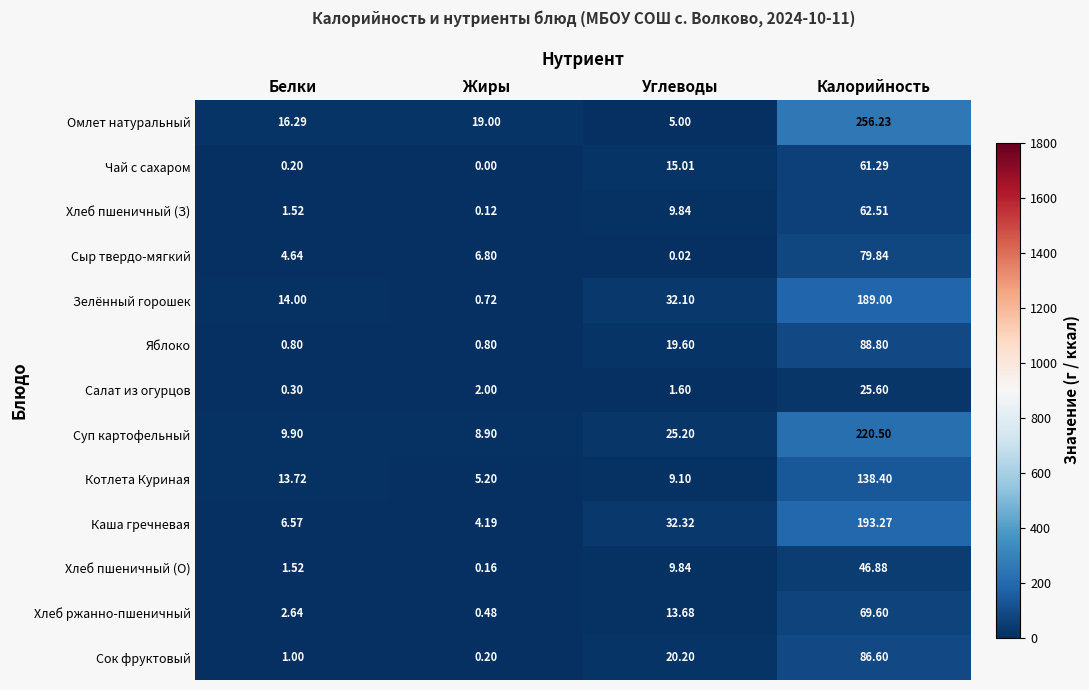

Which series has the largest total across all categories?

Омлет натуральный